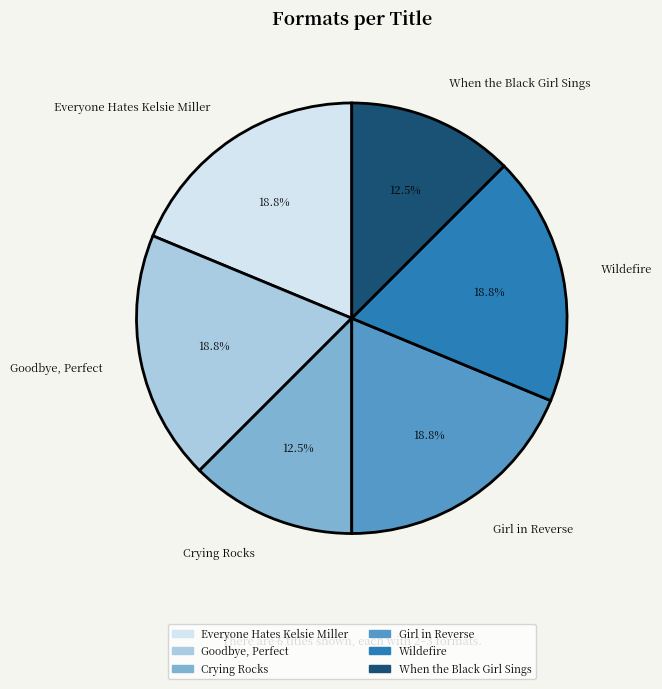

To the nearest percent, what is the combined percentage of Crying Rocks and When the Black Girl Sings?

25%